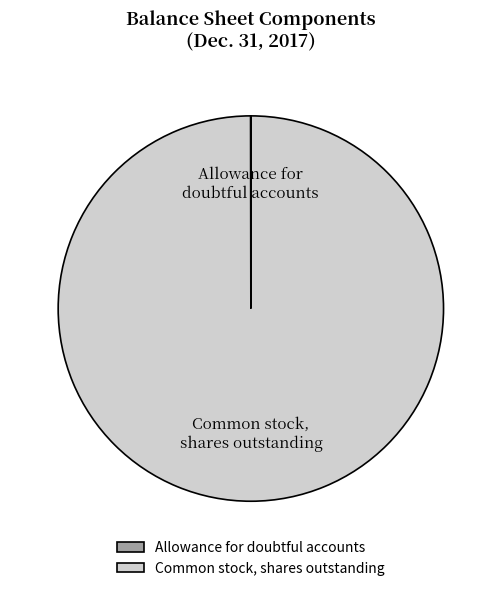

Is there any slice that represents more than half of the pie?

Yes